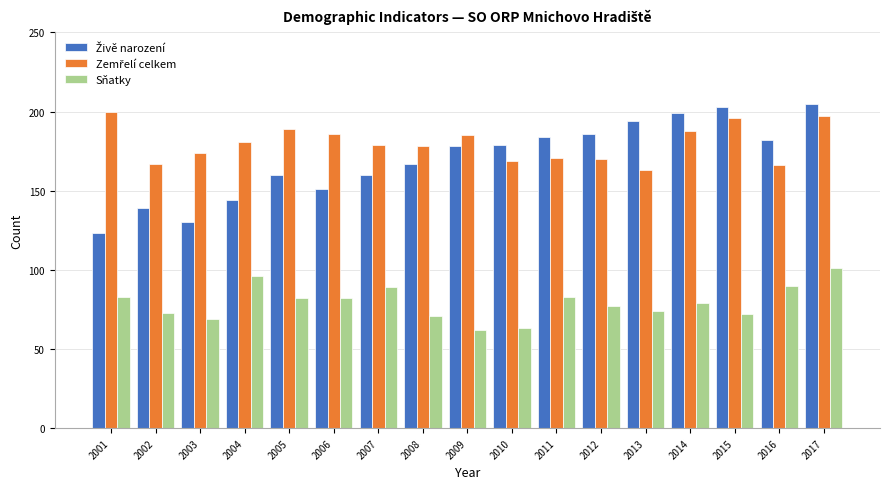

At how many categories does at least one series exceed 118?

17